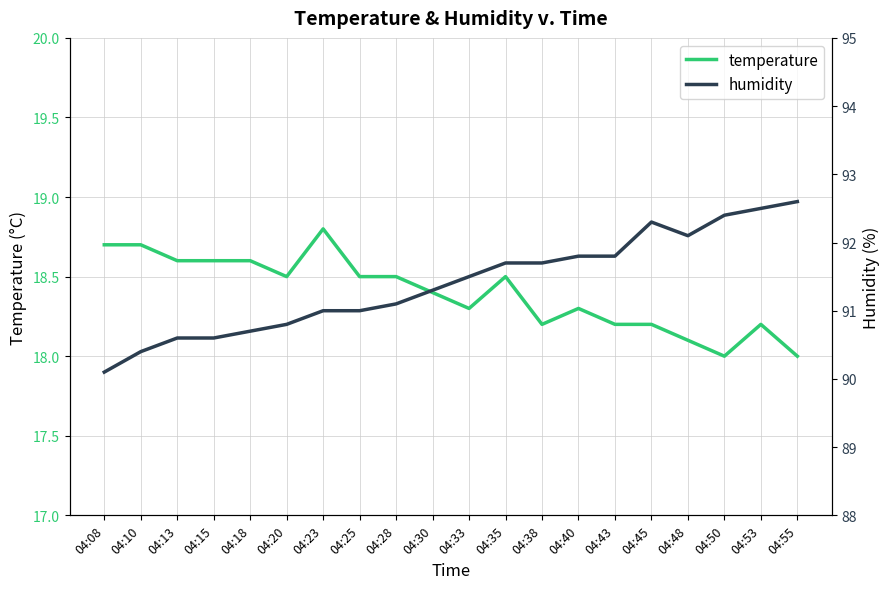

How many lines are shown in the chart?

2